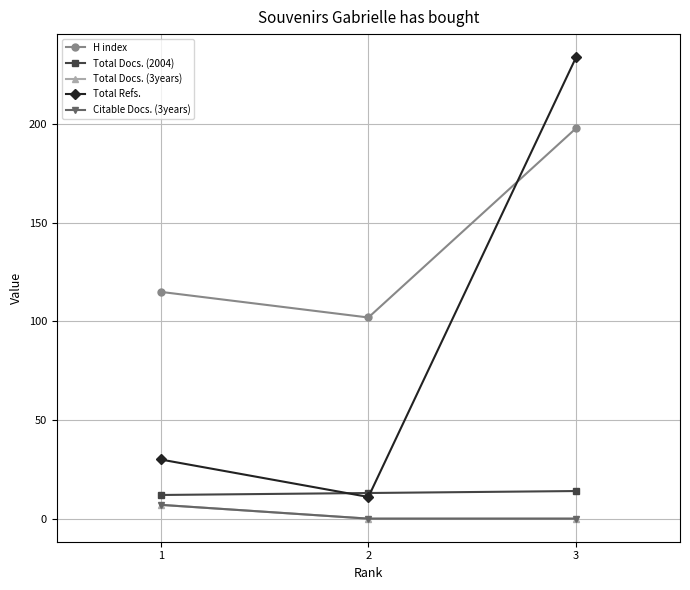

Does the chart have visible grid lines?

Yes